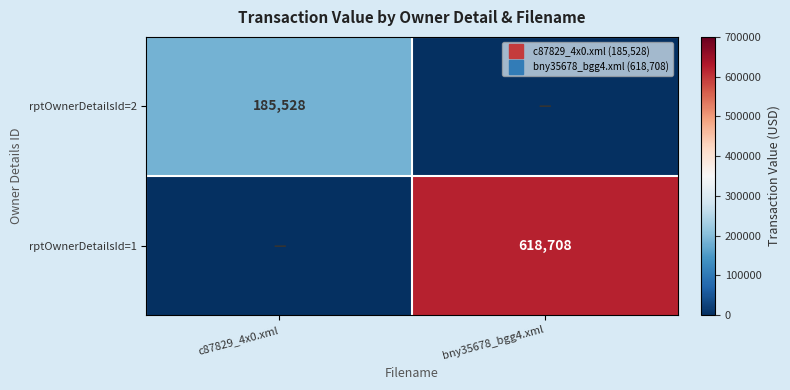

How many series are shown in this chart?

2